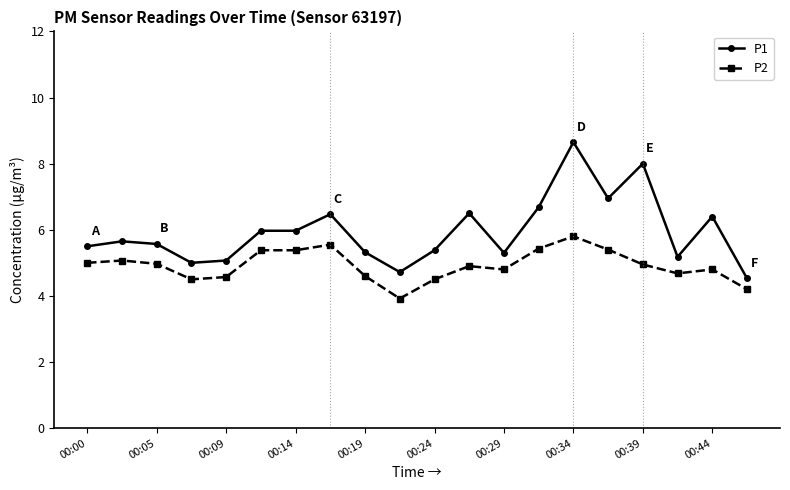

True or false: P1 and P2 cross at least once.

False